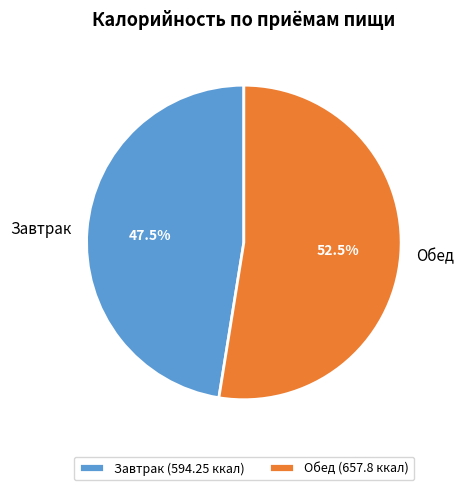

Which slice is the largest?

Обед